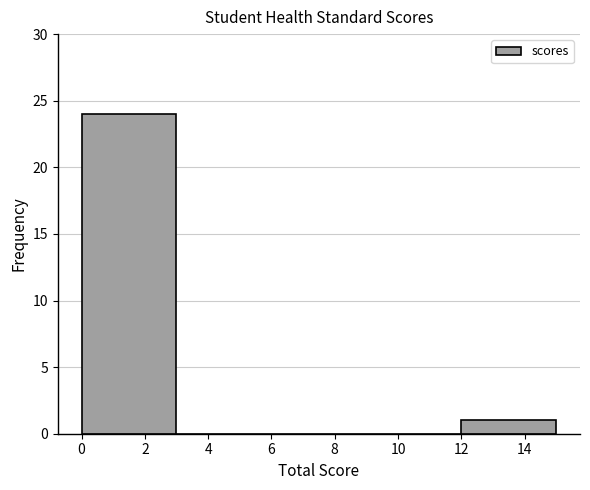

Reading left to right, list every bar in this chart as the range it spans on the x-axis followed by its height. The values are not printed on the chart, so give them approximately, as read against the axis.

0 to 3: 24
3 to 6: 0
6 to 9: 0
9 to 12: 0
12 to 15: 1